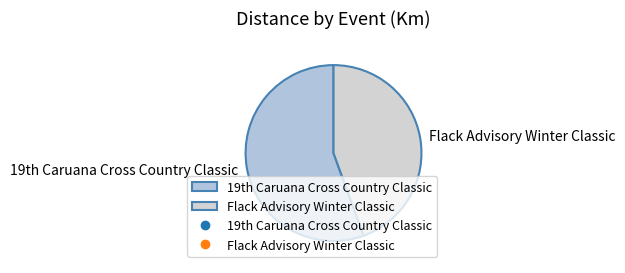

True or false: Flack Advisory Winter Classic accounts for 35% of the total.

False